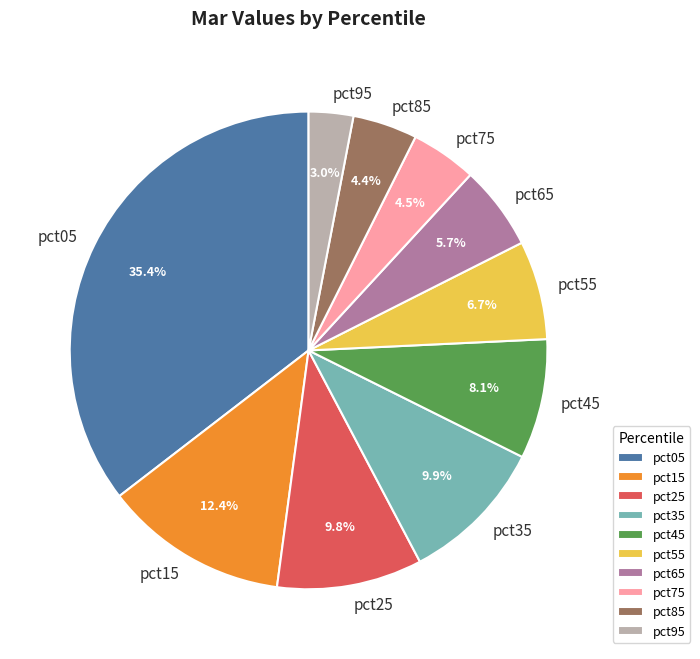

To the nearest percent, what is the combined percentage of pct25 and pct45?

18%